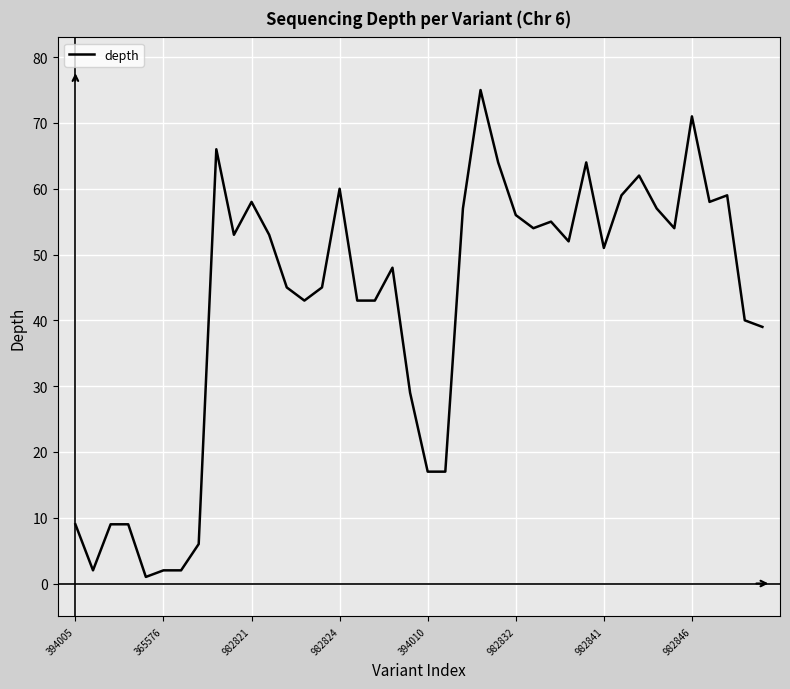

What is the maximum value shown in the chart?

75